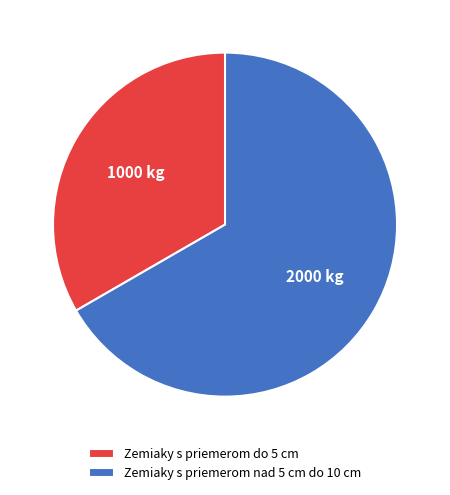

The Zemiaky s priemerom nad 5 cm do 10 cm slice represents 67% of the pie. True or false?

True